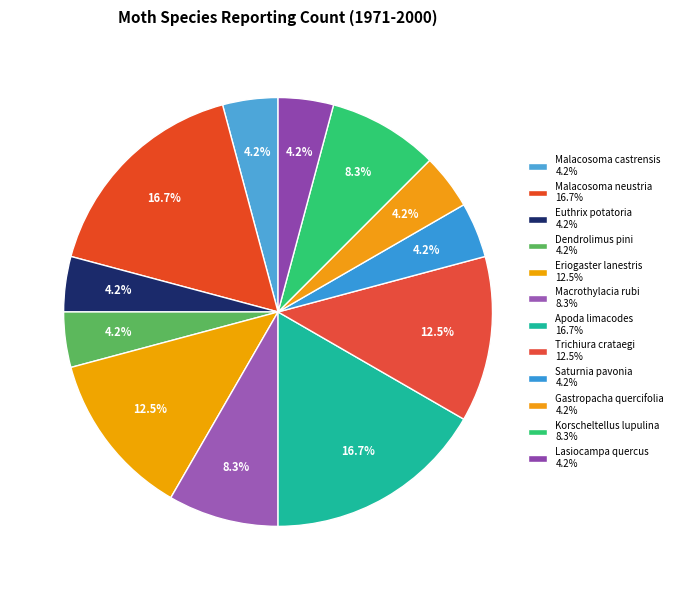

What percentage do Gastropacha quercifolia and Malacosoma neustria together represent?

20.8%